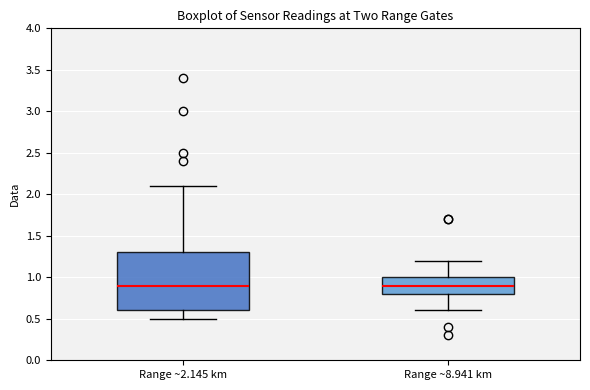

Reading left to right, read every box against the y-axis: the position of its median line, the range the box covers, and the ends of its whiskers. The values are not printed on the chart, so give them approximately, as read against the axis.

Range ~2.145 km: median 0.9, box 0.6 to 1.3, whiskers 0.5 to 2.1
Range ~8.941 km: median 0.9, box 0.8 to 1.0, whiskers 0.6 to 1.2